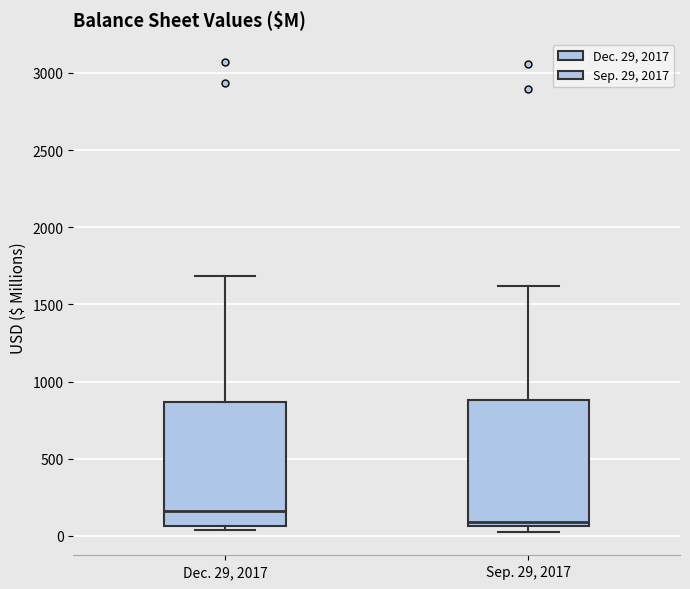

Reading left to right, read every box against the y-axis: the position of its median line, the range the box covers, and the ends of its whiskers. The values are not printed on the chart, so give them approximately, as read against the axis.

Dec. 29, 2017: median 150, box 50 to 850, whiskers 50 (just below the box's lower edge) to 1700
Sep. 29, 2017: median 100, box 50 to 900, whiskers 50 (just below the box's lower edge) to 1600